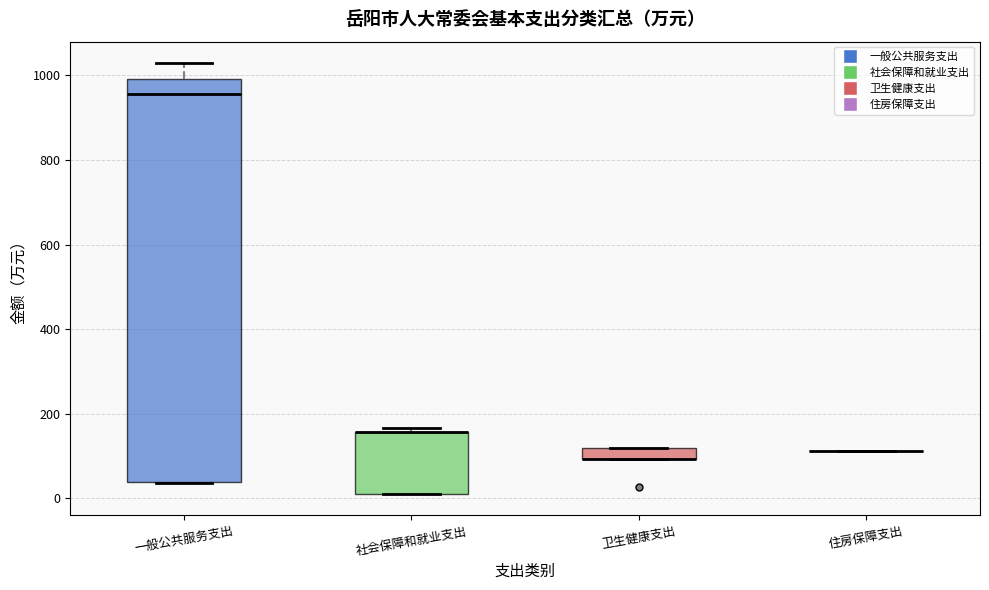

Where is the upper edge of the box for 社会保障和就业支出 on the y-axis? The values are not printed on the chart, so give them approximately, as read against the axis.

160